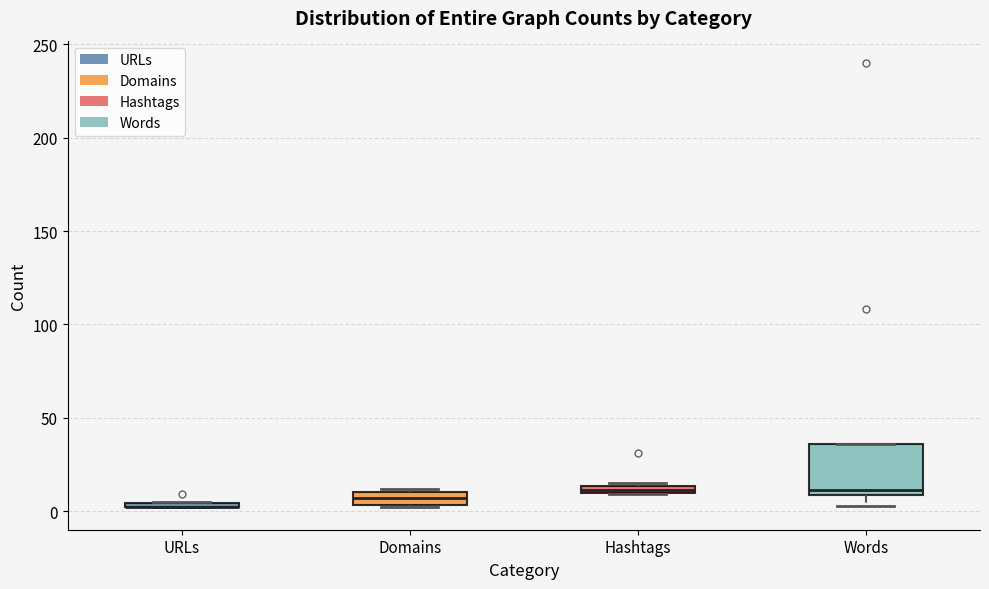

Comparing the boxes themselves (not the whiskers), which one is the tallest?

Words